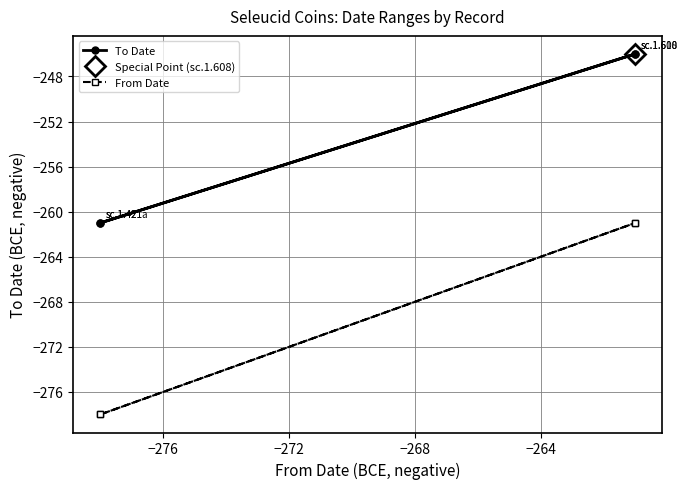

What is the lowest value of the From Date series?

-278